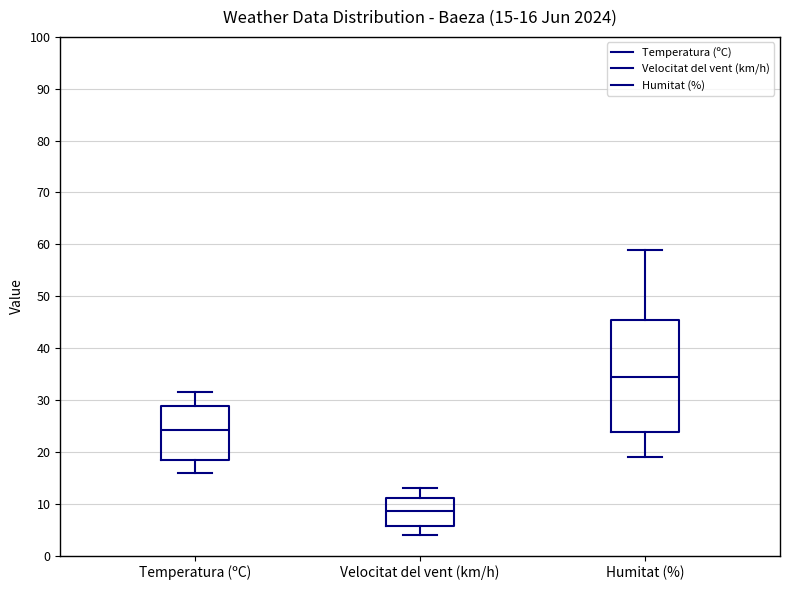

Which box is the tallest, from its lower edge to its upper edge?

Humitat (%)